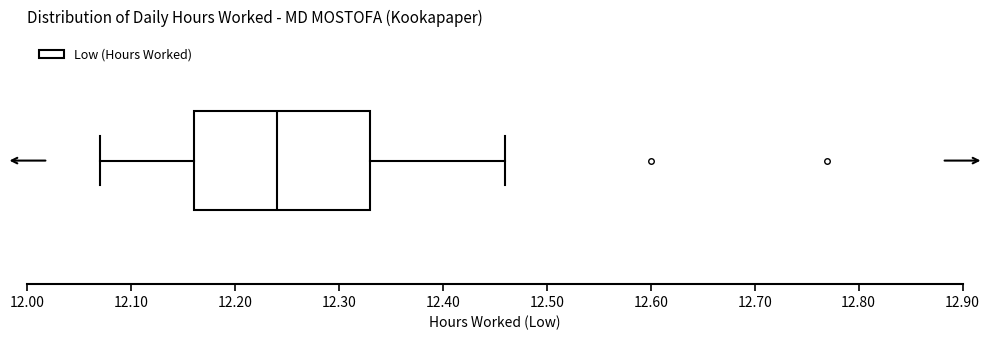

Read this box plot against the x-axis: the position of the median line, the range covered by the box, and the ends of both whiskers. The values are not printed on the chart, so give them approximately, as read against the axis.

median 12.24, box 12.16 to 12.33, whiskers 12.07 to 12.46